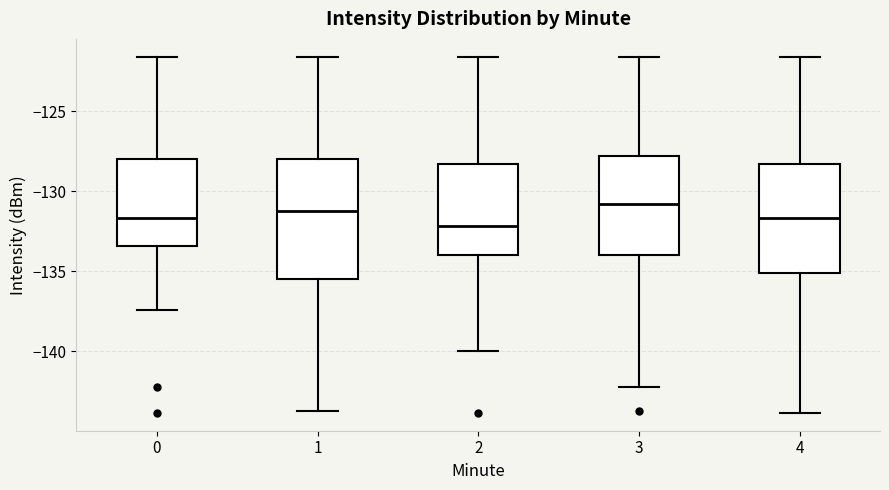

Reading left to right, transcribe this box plot: for each box, give where its median line is, the range the box spans, and where its two whiskers end, as read against the y-axis. The values are not printed on the chart, so give them approximately, as read against the axis.

0: median -131.5, box -133.5 to -128.0, whiskers -137.5 to -121.5
1: median -131.0, box -135.5 to -128.0, whiskers -144.0 to -121.5
2: median -132.0, box -134.0 to -128.5, whiskers -140.0 to -121.5
3: median -131.0, box -134.0 to -128.0, whiskers -142.5 to -121.5
4: median -131.5, box -135.0 to -128.5, whiskers -144.0 to -121.5